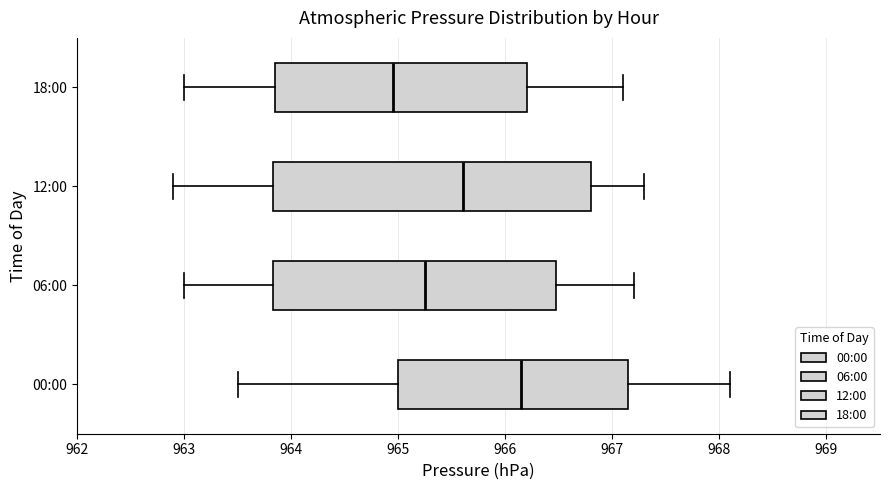

Which box's median line is the furthest to the left?

18:00